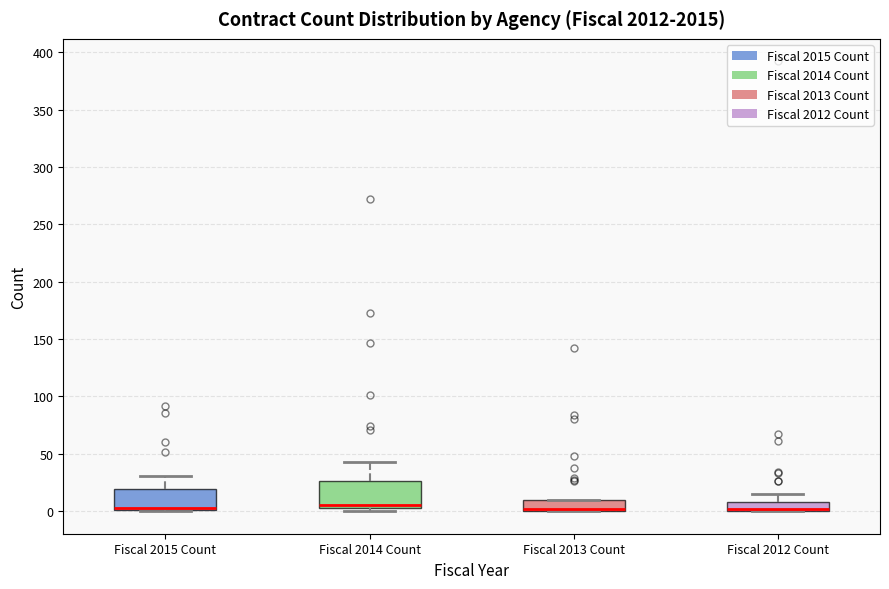

Reading left to right, transcribe this box plot: for each box, give where its median line is, the range the box spans, and where its two whiskers end, as read against the y-axis. The values are not printed on the chart, so give them approximately, as read against the axis.

Fiscal 2015 Count: median 5, box 0 to 20, whiskers 0 to 30
Fiscal 2014 Count: median 5 (just above the box's lower edge), box 5 to 25, whiskers 0 to 45
Fiscal 2013 Count: median 0 (just above the box's lower edge), box 0 to 10, whiskers 0 to 10
Fiscal 2012 Count: median 0 (just above the box's lower edge), box 0 to 10, whiskers 0 to 15